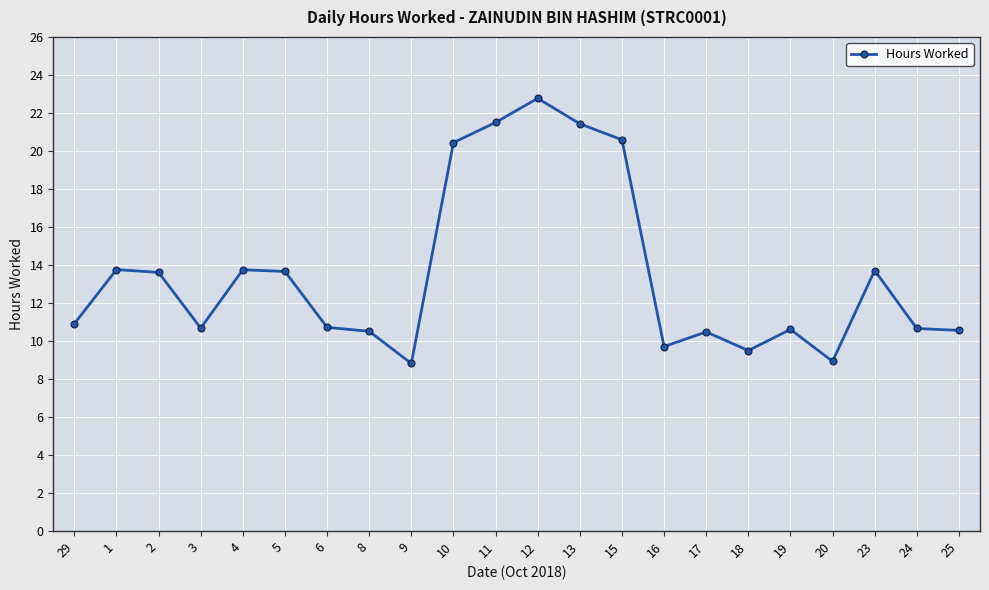

What is the minimum value shown in the chart?

8.8